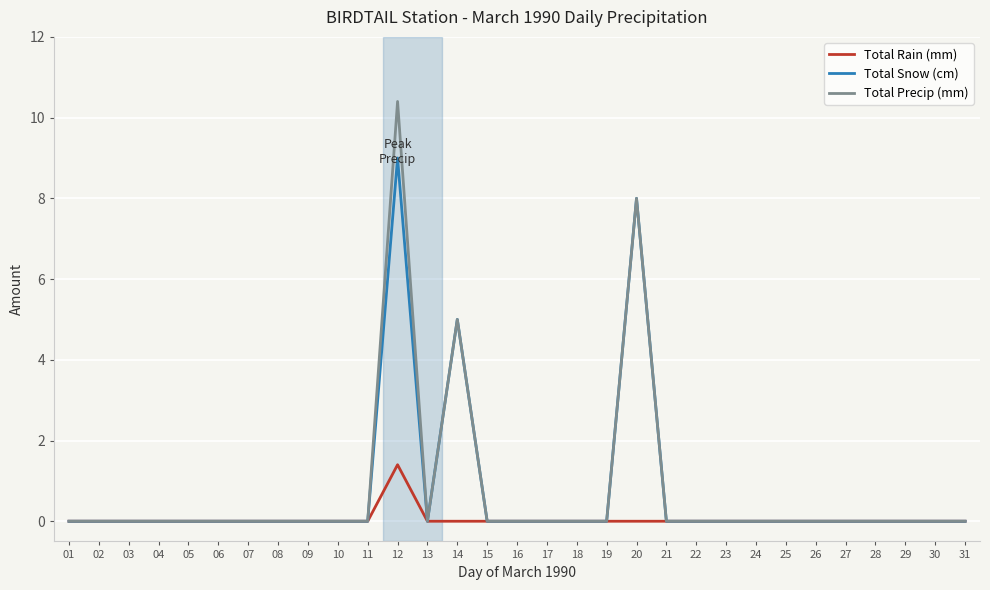

Which label corresponds to the largest value in the chart?

12